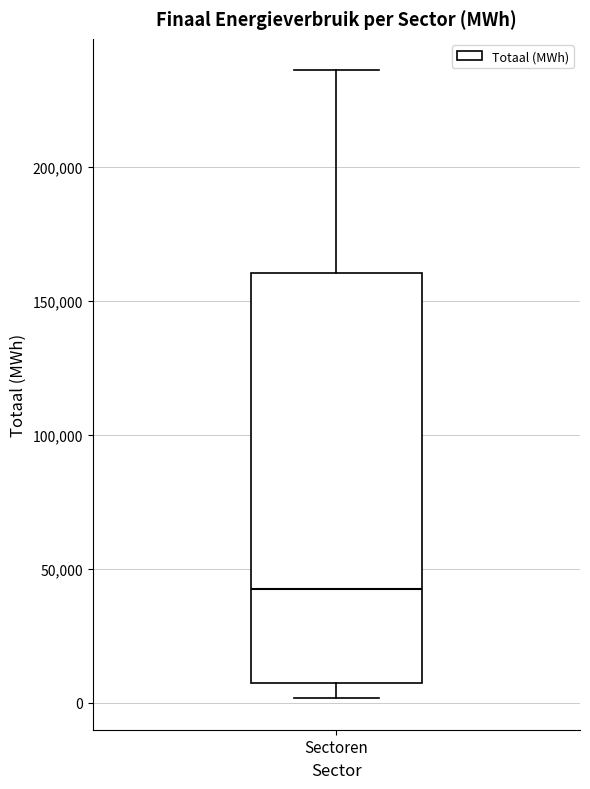

Read this box plot against the y-axis: the position of the median line, the range covered by the box, and the ends of both whiskers. The values are not printed on the chart, so give them approximately, as read against the axis.

median 45000, box 10000 to 160000, whiskers 0 to 235000